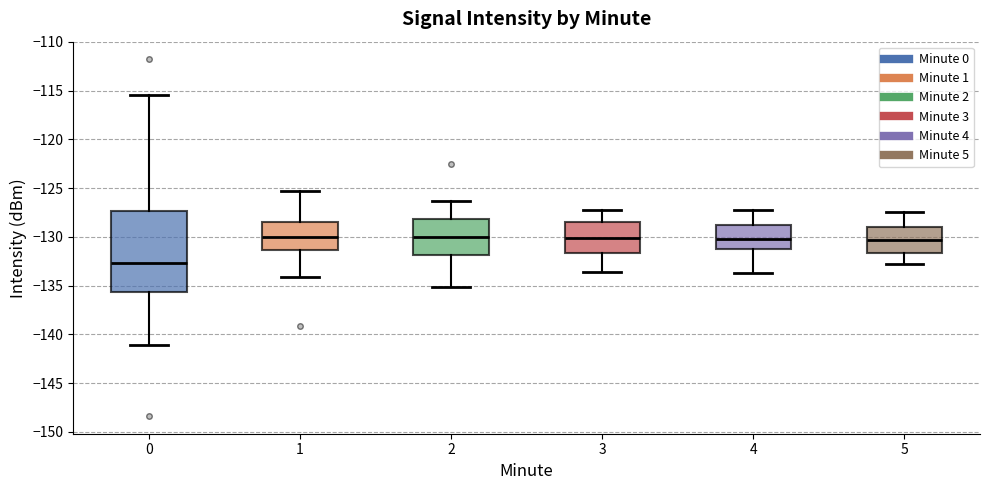

Reading left to right, read every box against the y-axis: the position of its median line, the range the box covers, and the ends of its whiskers. The values are not printed on the chart, so give them approximately, as read against the axis.

0: median -132.5, box -135.5 to -127.5, whiskers -141.0 to -115.5
1: median -130.0, box -131.5 to -128.5, whiskers -134.0 to -125.5
2: median -130.0, box -132.0 to -128.0, whiskers -135.0 to -126.5
3: median -130.0, box -131.5 to -128.5, whiskers -133.5 to -127.5
4: median -130.0, box -131.5 to -128.5, whiskers -133.5 to -127.5
5: median -130.5, box -131.5 to -129.0, whiskers -133.0 to -127.5